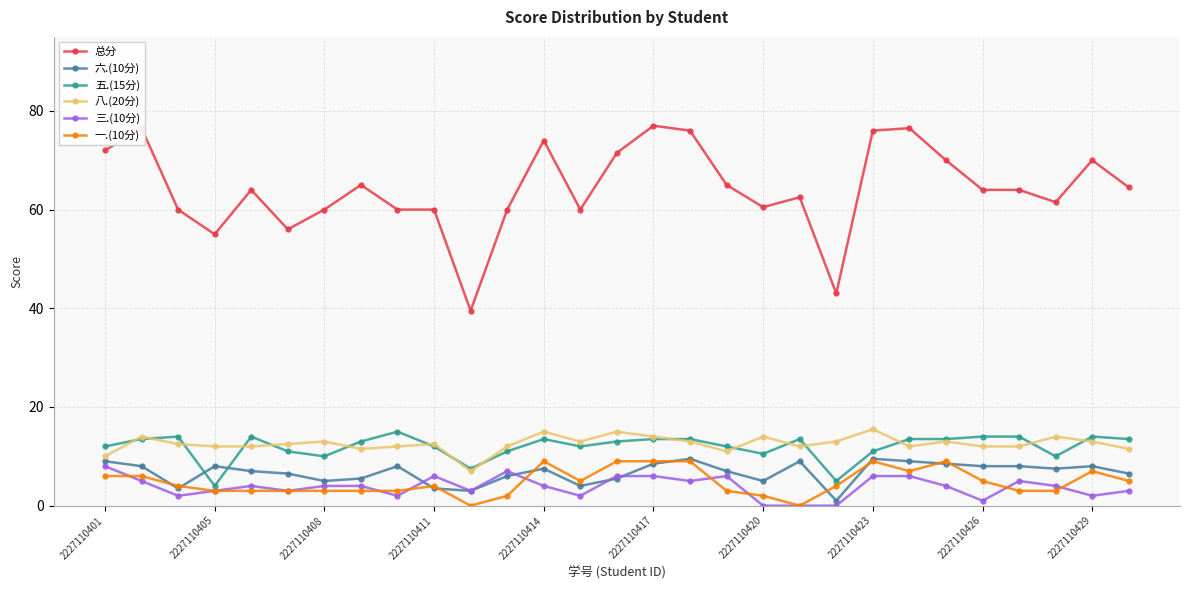

Does the chart display data point markers on the line(s)?

Yes